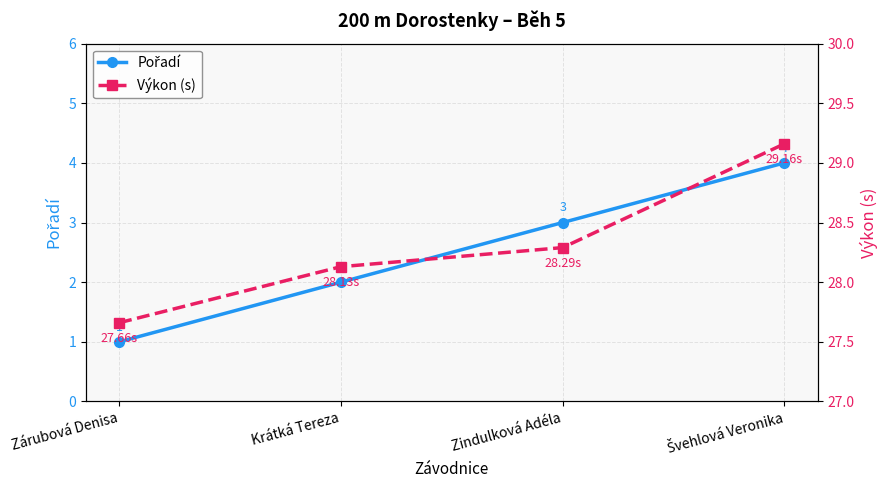

Is it true that Výkon (s) equals 28.1 at Krátká Tereza?

True